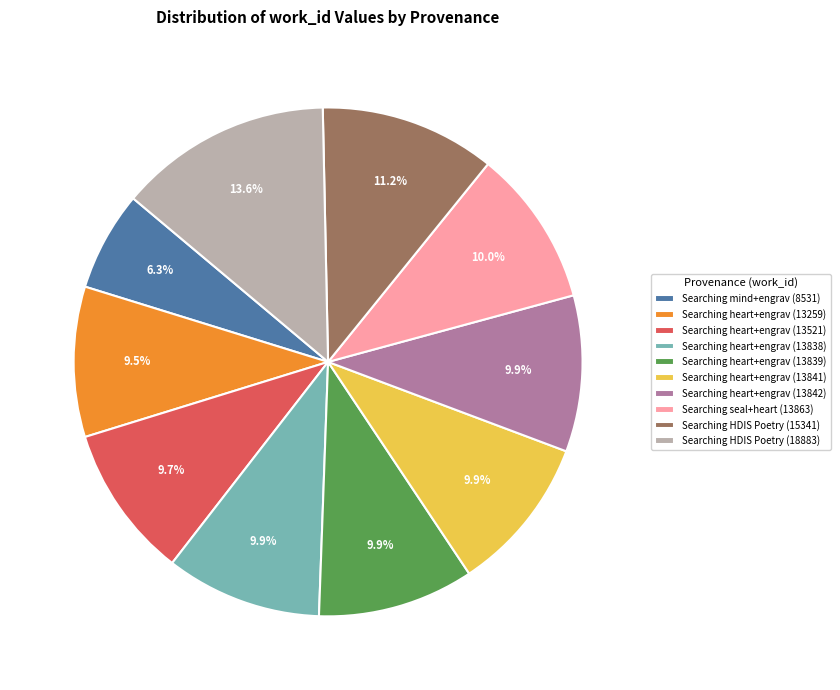

To the nearest percent, what is the difference between the largest and smallest slice percentages?

7%